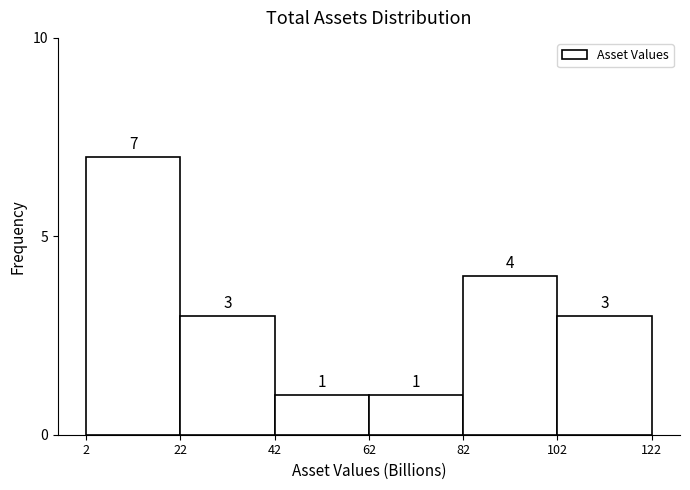

Reading left to right, list every bar in this chart as the range it spans on the x-axis followed by its height.

2 to 22: 7
22 to 42: 3
42 to 62: 1
62 to 82: 1
82 to 102: 4
102 to 122: 3